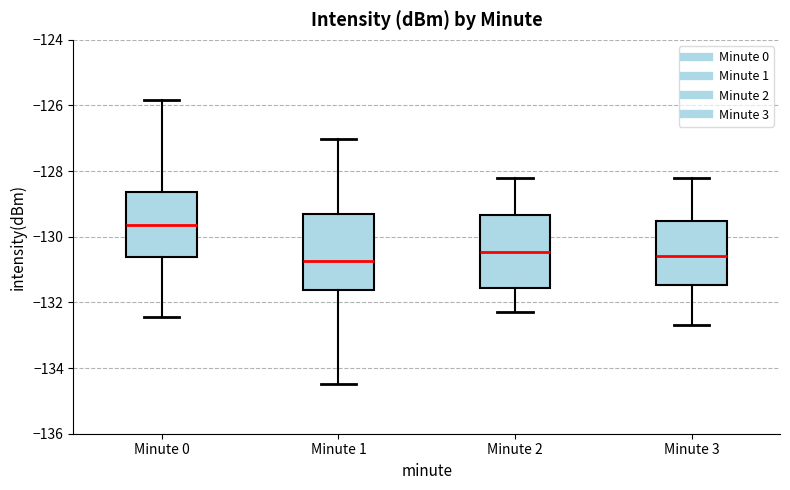

Reading left to right, read every box against the y-axis: the position of its median line, the range the box covers, and the ends of its whiskers. The values are not printed on the chart, so give them approximately, as read against the axis.

Minute 0: median -129.6, box -130.6 to -128.6, whiskers -132.4 to -125.8
Minute 1: median -130.8, box -131.6 to -129.4, whiskers -134.4 to -127.0
Minute 2: median -130.4, box -131.6 to -129.4, whiskers -132.2 to -128.2
Minute 3: median -130.6, box -131.4 to -129.6, whiskers -132.6 to -128.2